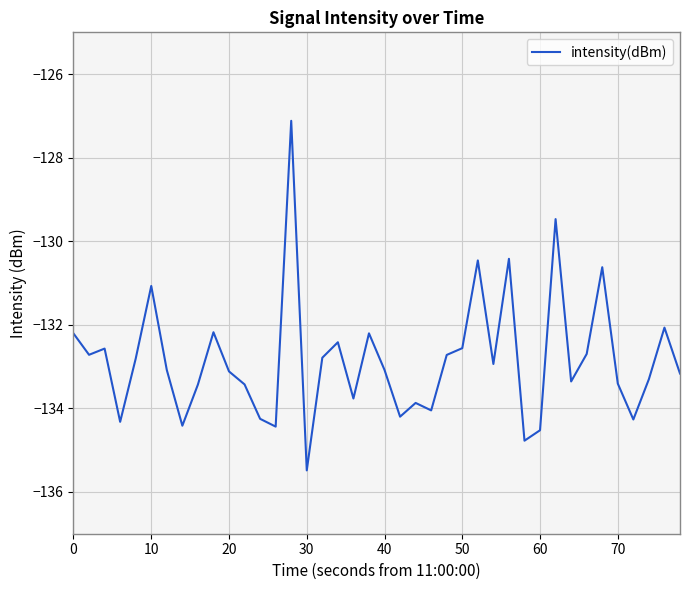

True or false: the data has more than 0 interior local peaks.

True